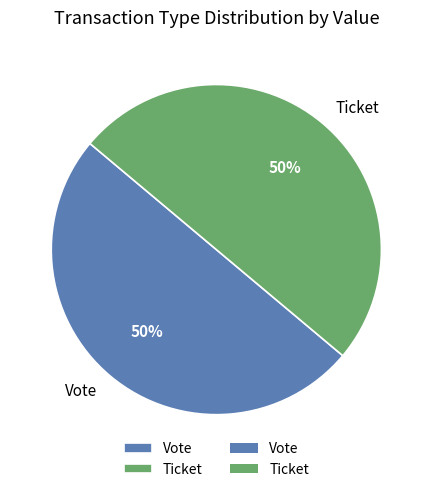

To the nearest percent, what percentage of the pie is Vote?

50%